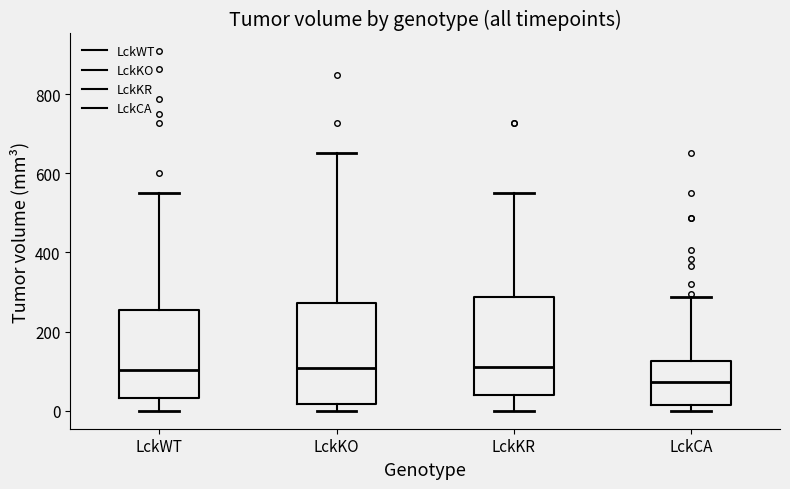

Which box has the lowest median line?

LckCA